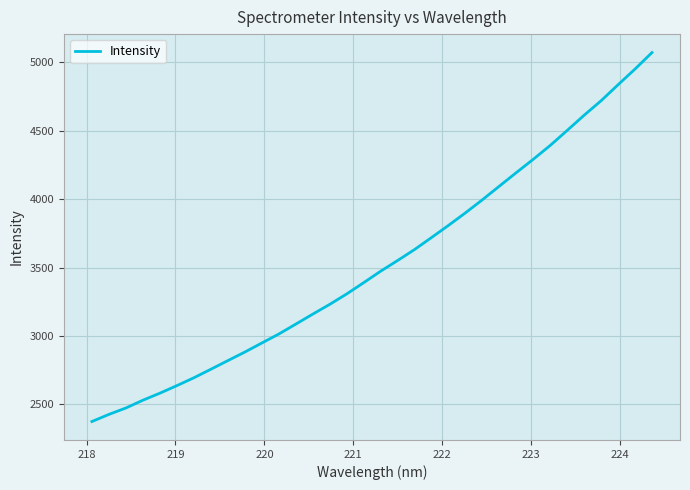

What is the difference between the maximum and minimum values?

2693.5